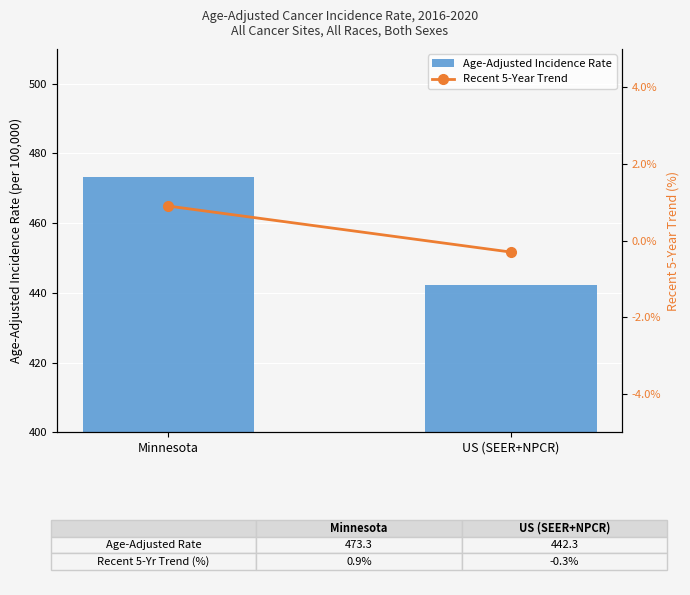

Rank the series at US (SEER+NPCR) from highest to lowest value.

Age-Adjusted Incidence Rate, Recent 5-Year Trend